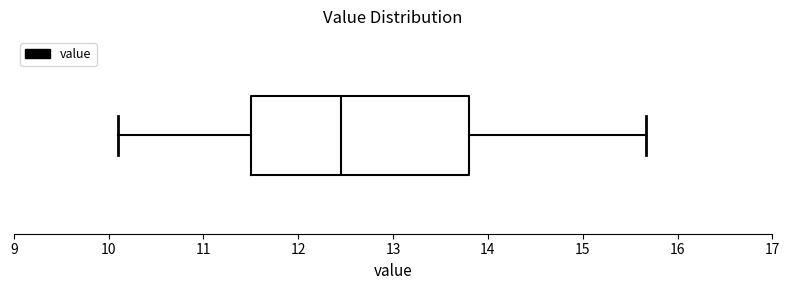

Read this box plot against the x-axis: the position of the median line, the range covered by the box, and the ends of both whiskers. The values are not printed on the chart, so give them approximately, as read against the axis.

median 12.5, box 11.5 to 13.8, whiskers 10.1 to 15.7